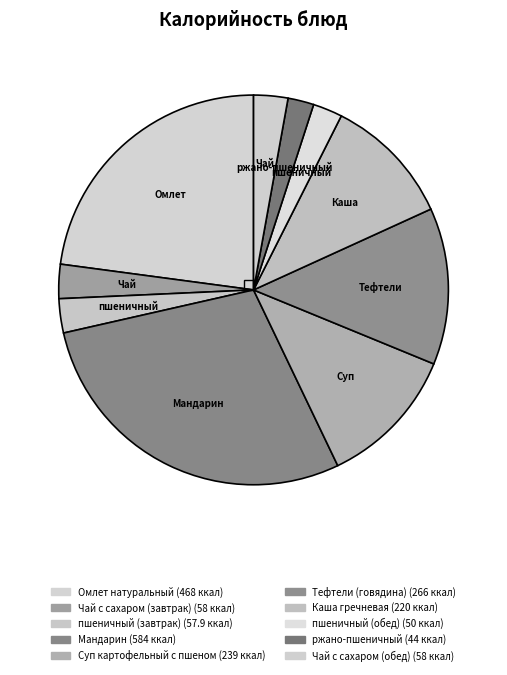

Count the number of slices in the pie.

10